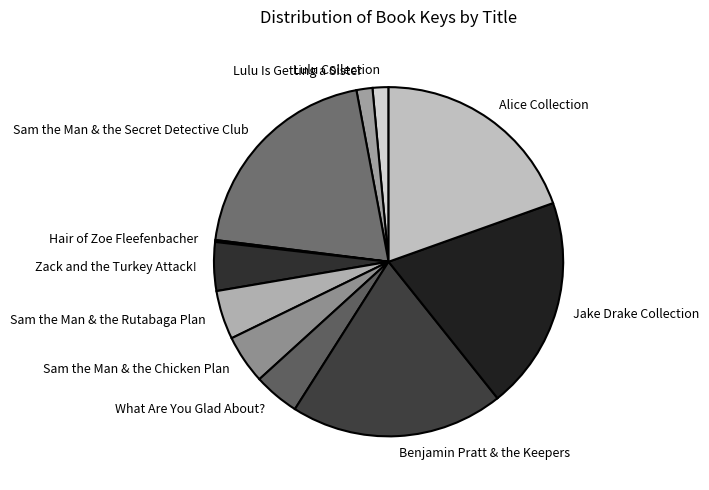

Do Sam the Man & the Secret Detective Club and Sam the Man & the Rutabaga Plan together represent more than half of the pie?

No